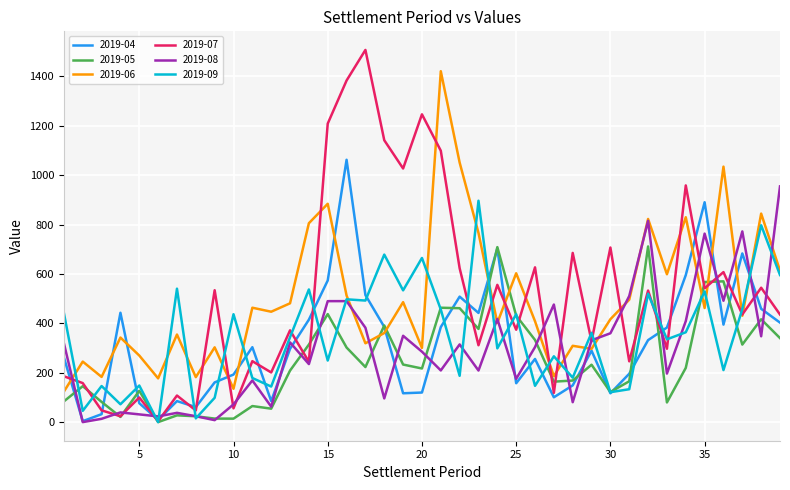

Which series ends up on top after the final intersection of 2019-06 and 2019-05?

2019-06